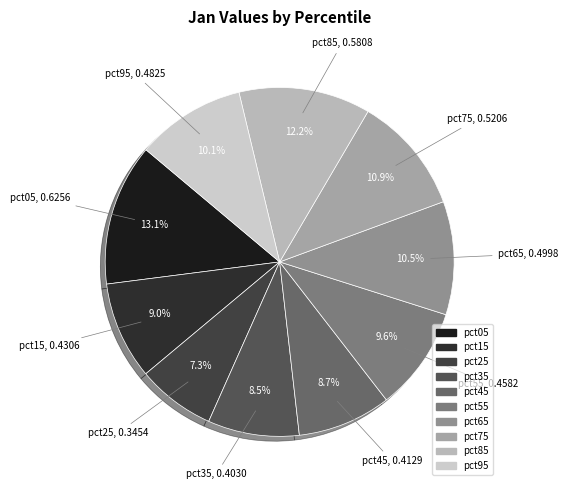

To the nearest percent, what is the combined percentage of pct45 and pct05?

22%